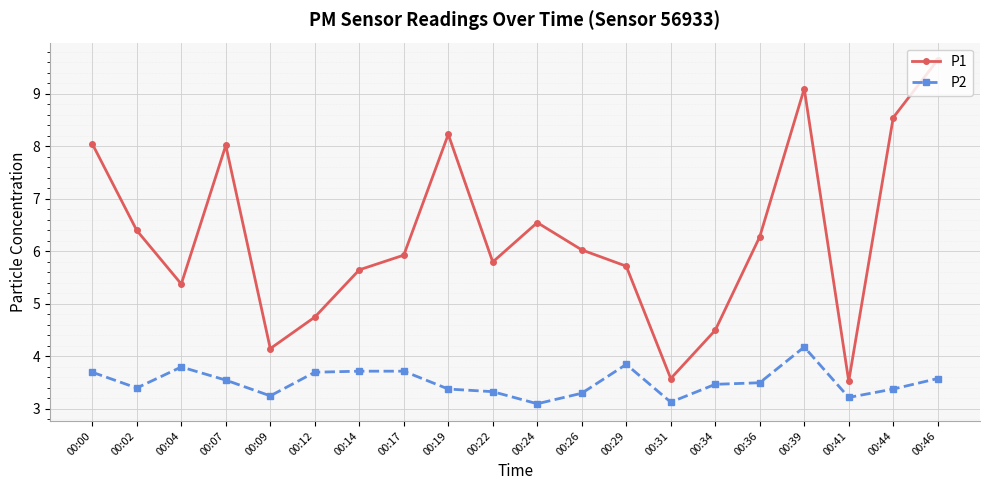

Where is the first local maximum for P2?

00:04